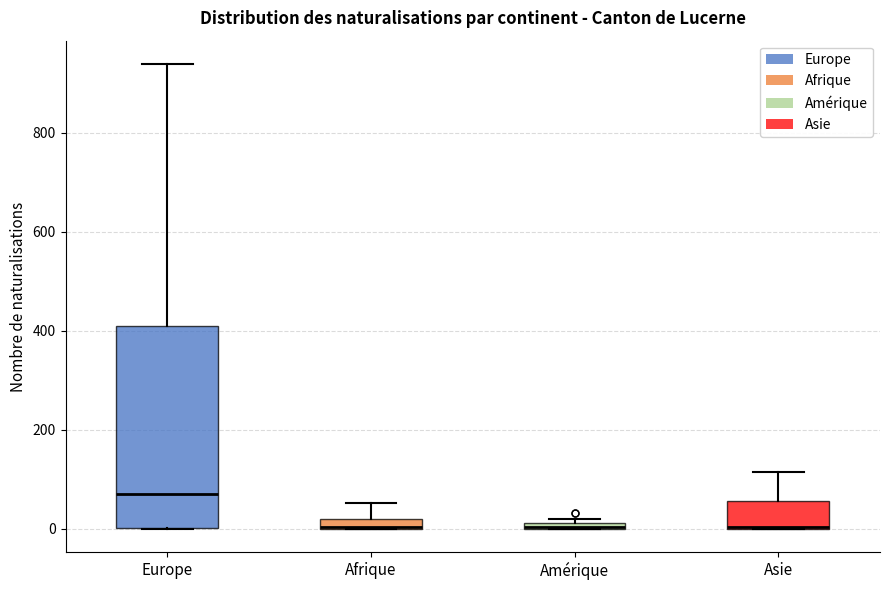

Where is the upper edge of the box for Afrique on the y-axis? The values are not printed on the chart, so give them approximately, as read against the axis.

20